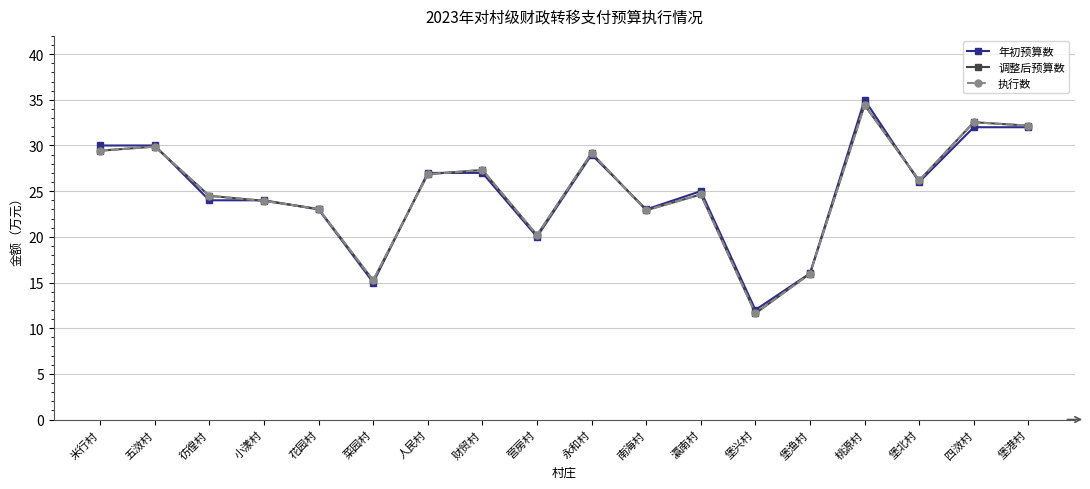

True or false: 年初预算数 has more than 2 interior local peaks.

True